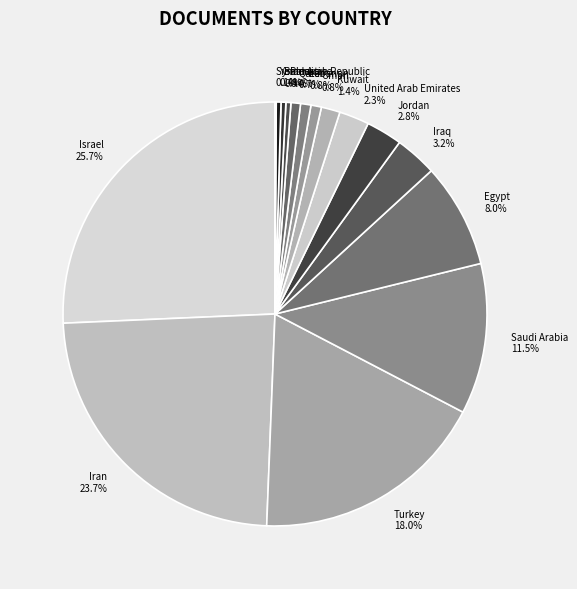

Is it true that Iran is 29% of the pie?

False